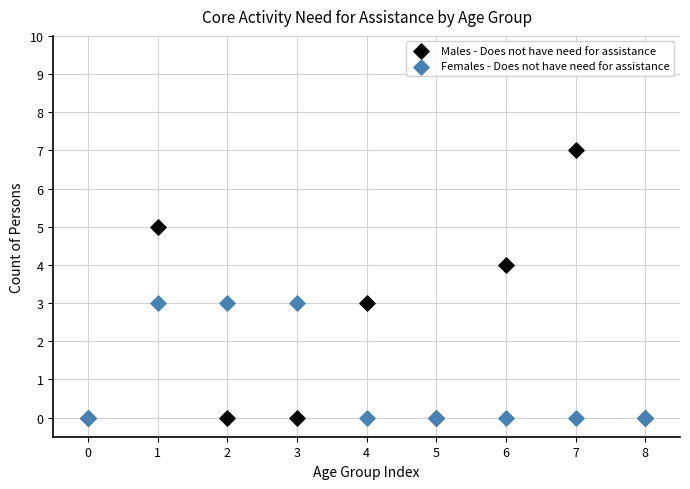

Which series reaches the maximum Y coordinate?

Males - Does not have need for assistance